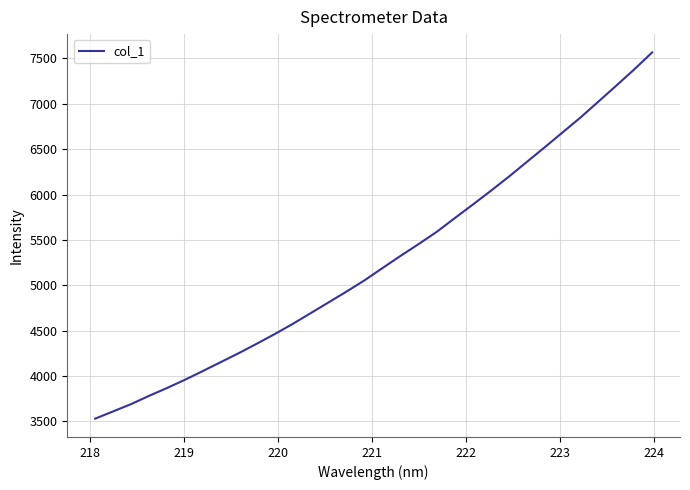

What is the difference between the maximum and minimum values?

4034.0